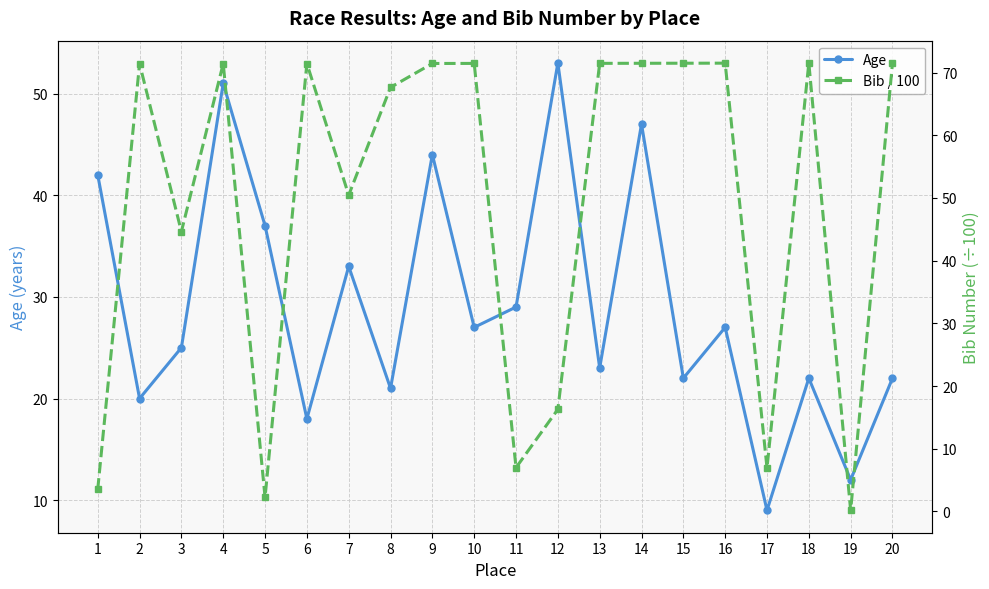

Where is the first local maximum for Age?

4